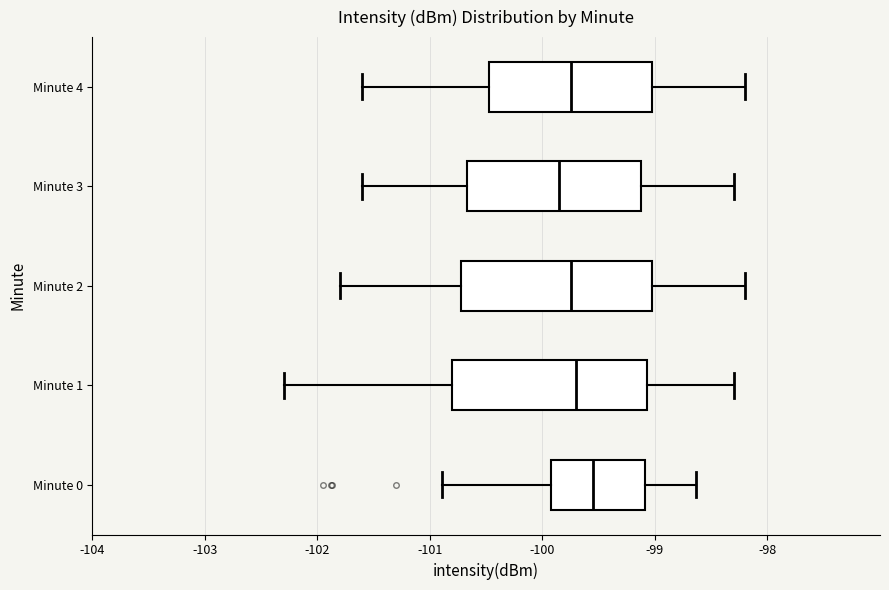

Reading bottom to top, read every box against the x-axis: the position of its median line, the range the box covers, and the ends of its whiskers. The values are not printed on the chart, so give them approximately, as read against the axis.

Minute 0: median -99.5, box -99.9 to -99.1, whiskers -100.9 to -98.6
Minute 1: median -99.7, box -100.8 to -99.1, whiskers -102.3 to -98.3
Minute 2: median -99.7, box -100.7 to -99.0, whiskers -101.8 to -98.2
Minute 3: median -99.8, box -100.7 to -99.1, whiskers -101.6 to -98.3
Minute 4: median -99.7, box -100.5 to -99.0, whiskers -101.6 to -98.2